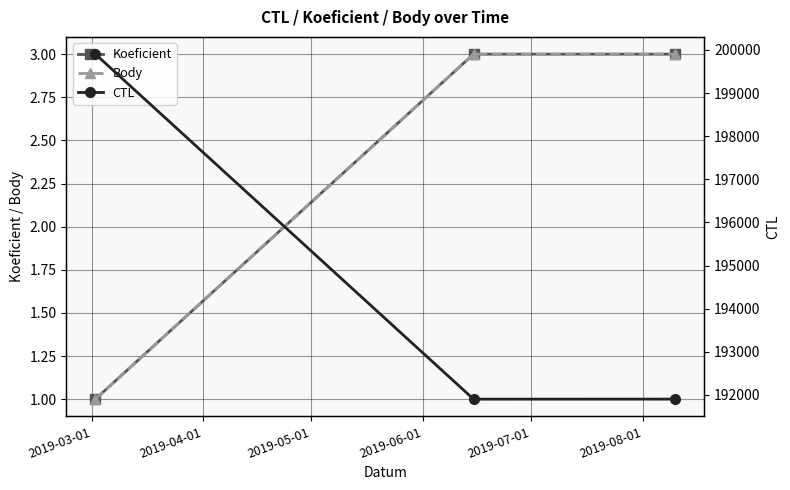

Does the chart have visible grid lines?

Yes